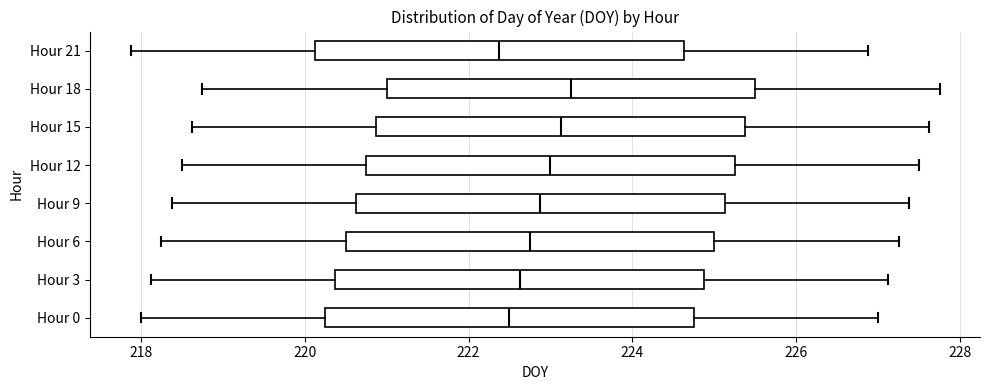

Where is the left edge of the box for Hour 18 on the x-axis? The values are not printed on the chart, so give them approximately, as read against the axis.

221.0